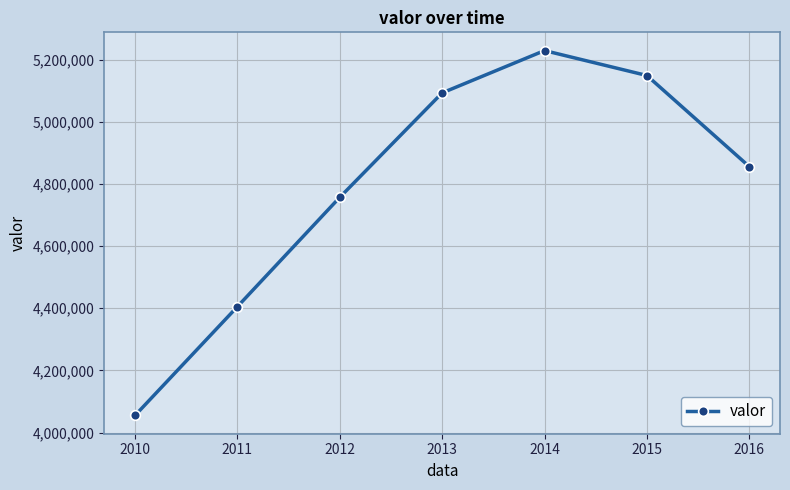

Is it true that the value at 2010 is 7275407?

False